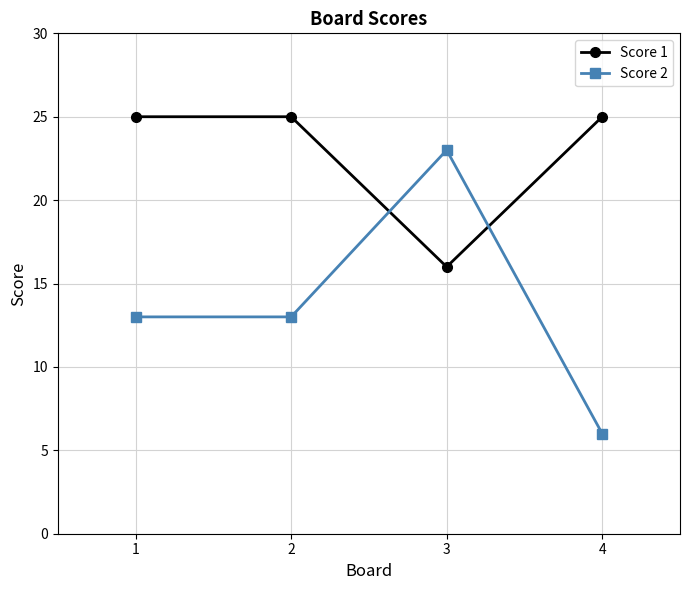

At how many categories does at least one series exceed 20?

4